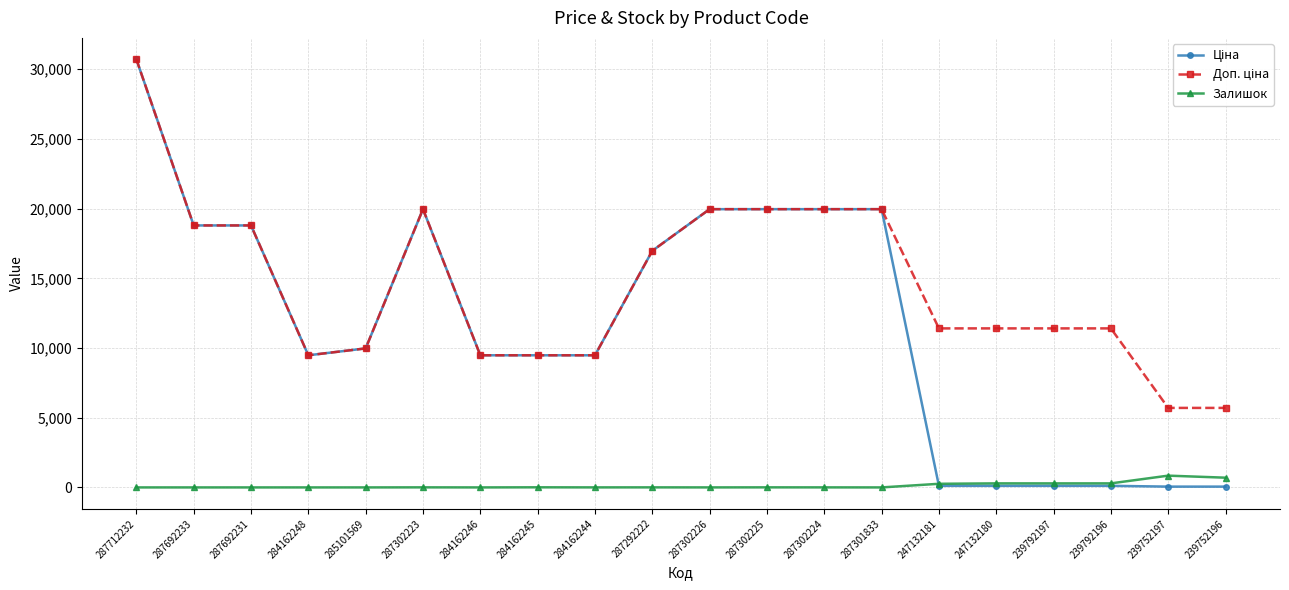

At which category is the sum across all series the highest?

287712232